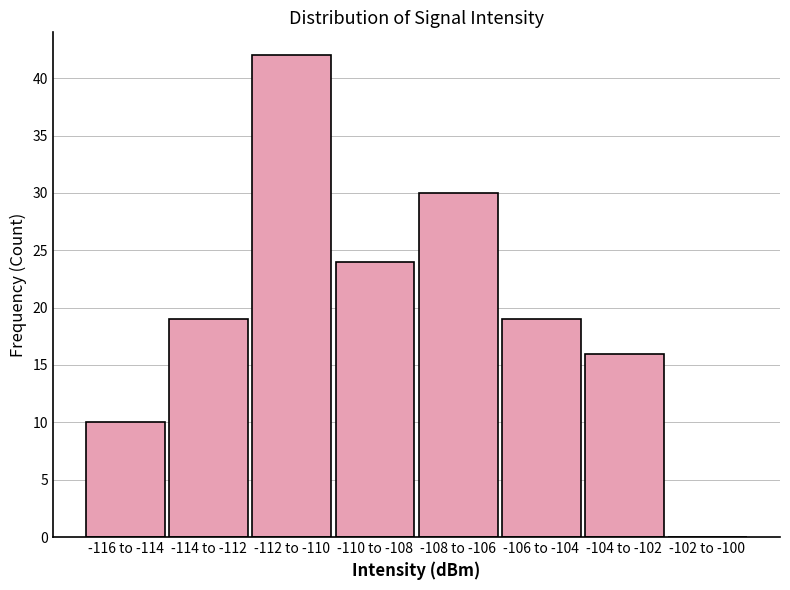

Reading left to right, list all the values displayed in this chart.

-116 to -114=10	-114 to -112=19	-112 to -110=42	-110 to -108=24	-108 to -106=30	-106 to -104=19	-104 to -102=16	-102 to -100=0